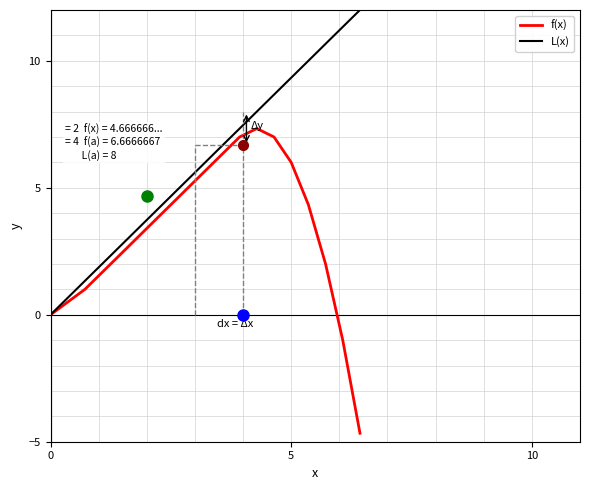

What is the average value of the L(x) series?

6.9